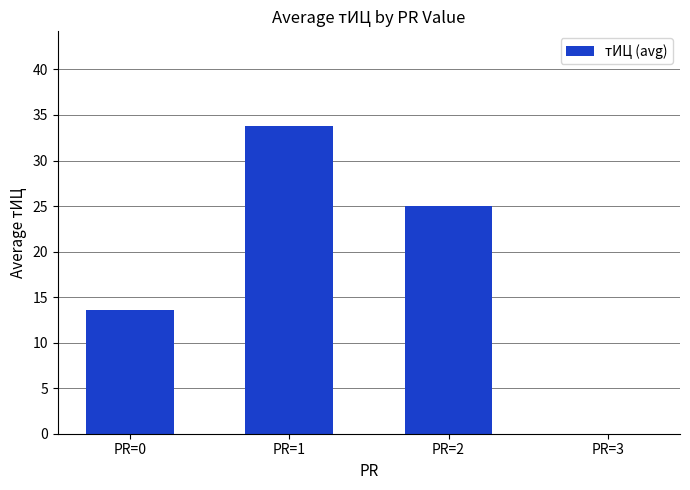

How many positive values are there?

3